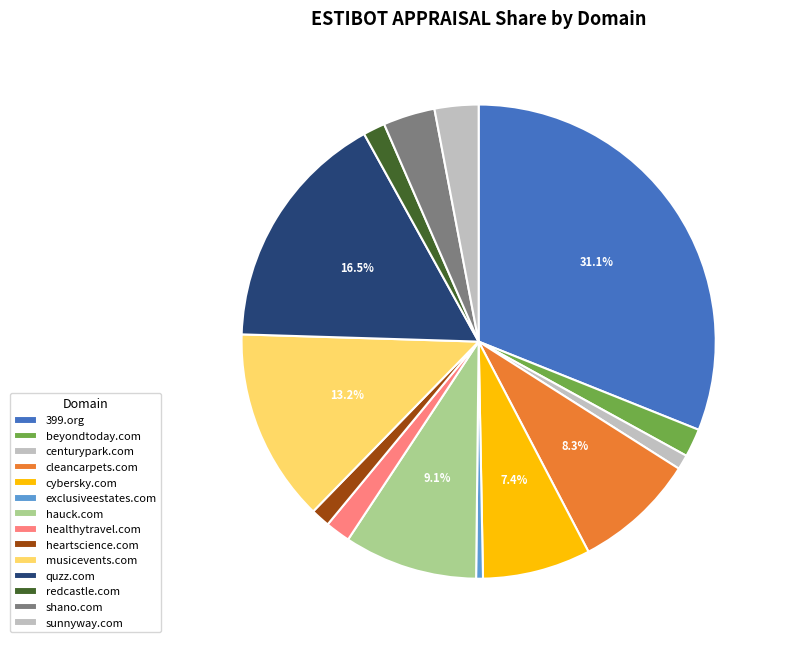

True or false: cybersky.com accounts for 7% of the total.

True